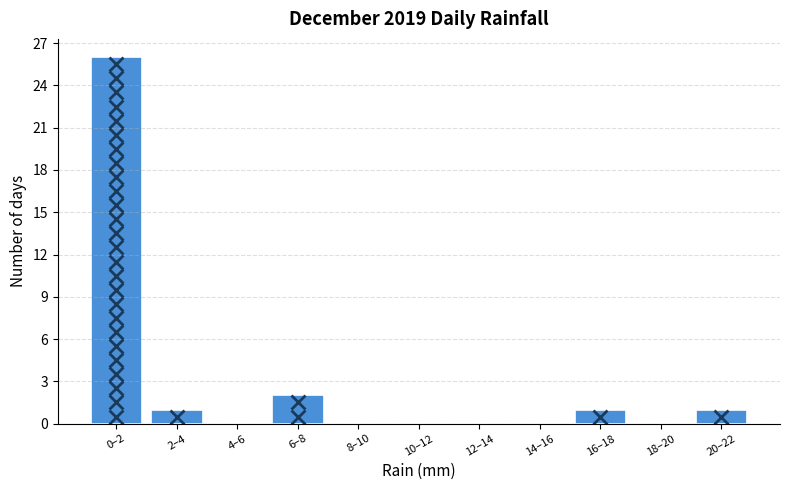

Reading left to right, what are all the values shown in this chart?

0–2=26	2–4=1	4–6=0	6–8=2	8–10=0	10–12=0	12–14=0	14–16=0	16–18=1	18–20=0	20–22=1